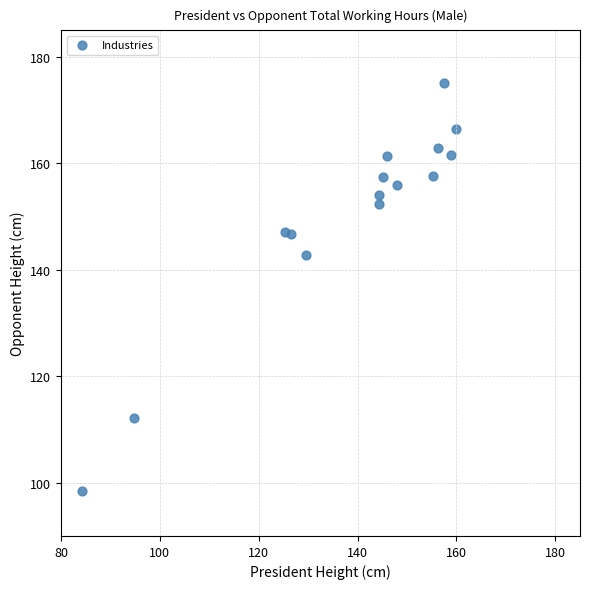

What is the range of Y values (max minus min)?

76.8